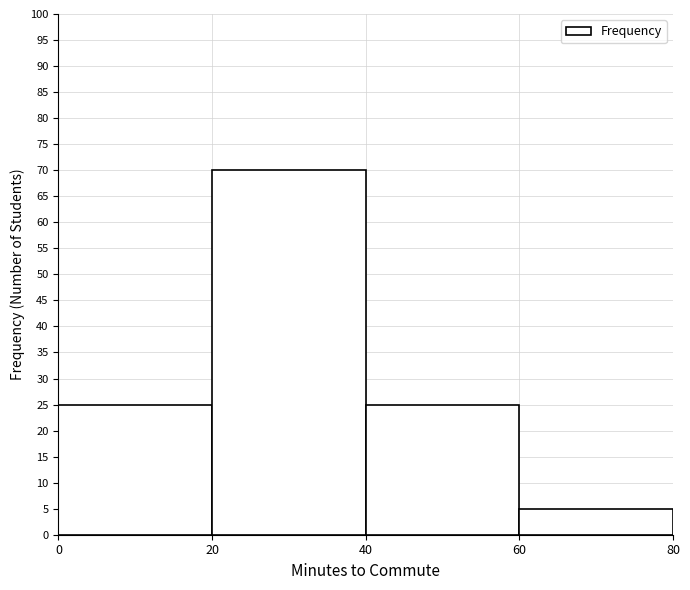

Reading left to right, list every bar in this chart as the range it spans on the x-axis followed by its height. The values are not printed on the chart, so give them approximately, as read against the axis.

0 to 20: 25
20 to 40: 70
40 to 60: 25
60 to 80: 5